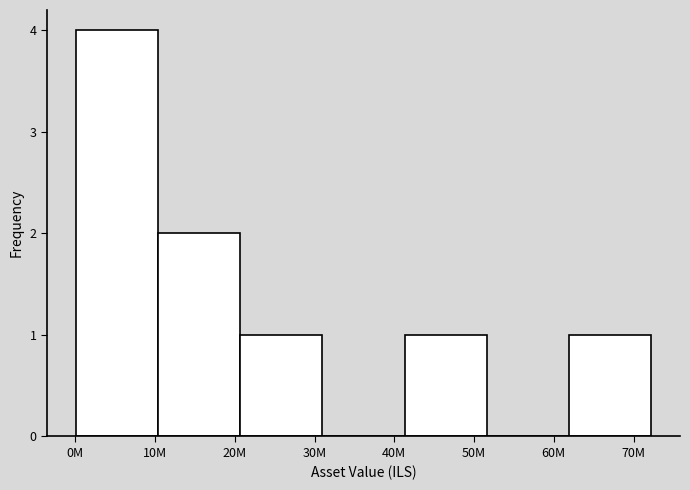

What is the maximum value shown in the chart?

4